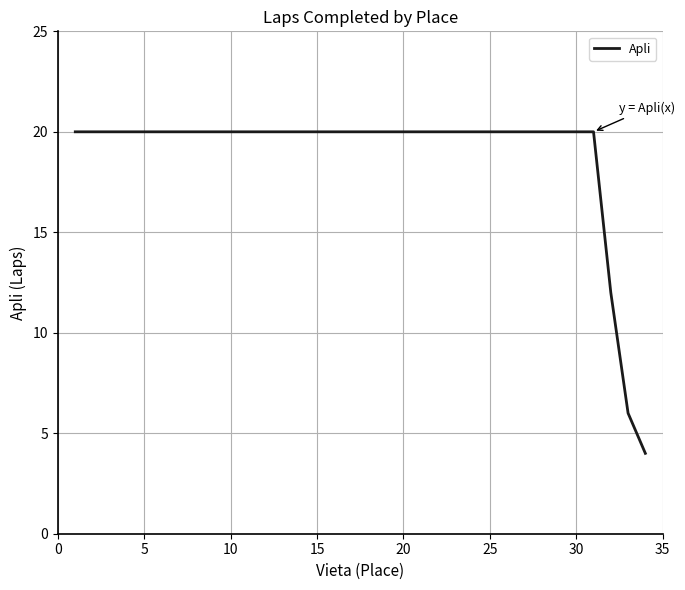

What is the difference between the second highest and minimum values?

16